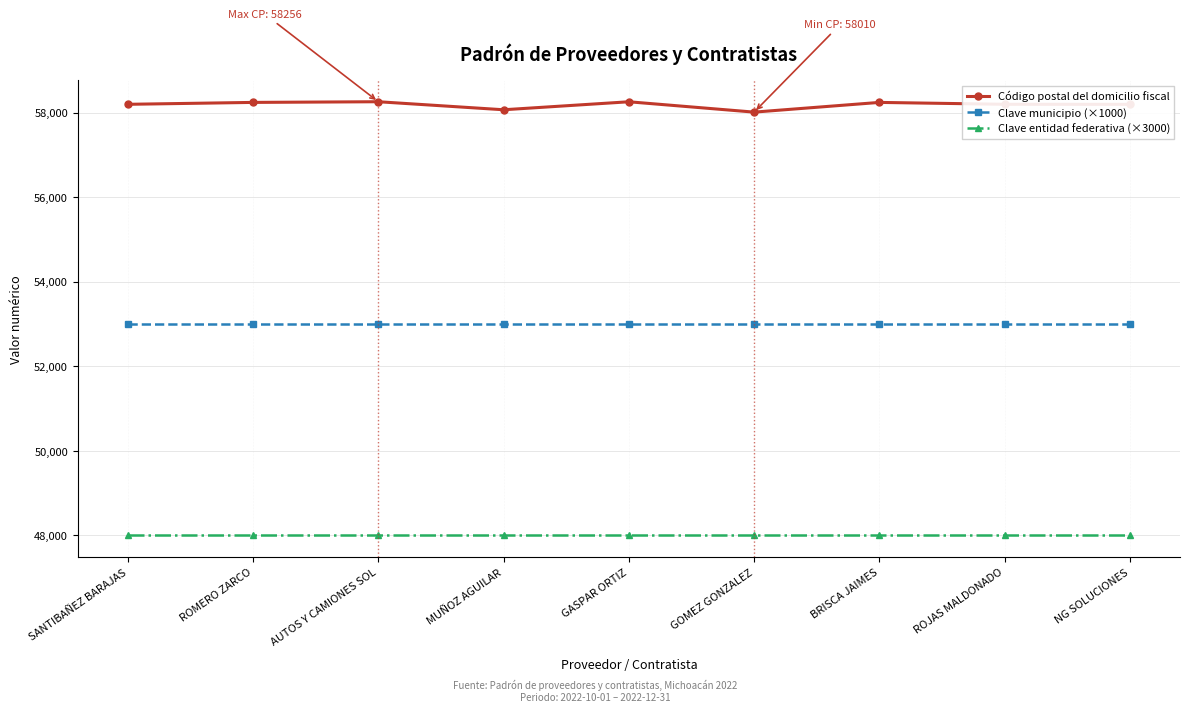

What is the average value of the Clave municipio (×1000) series?

53000